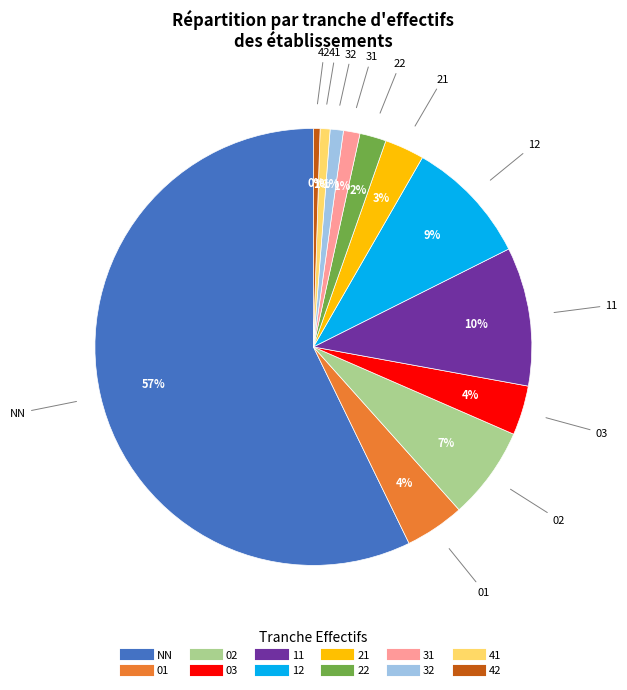

Is the sum of 02 and 32 greater than half?

No